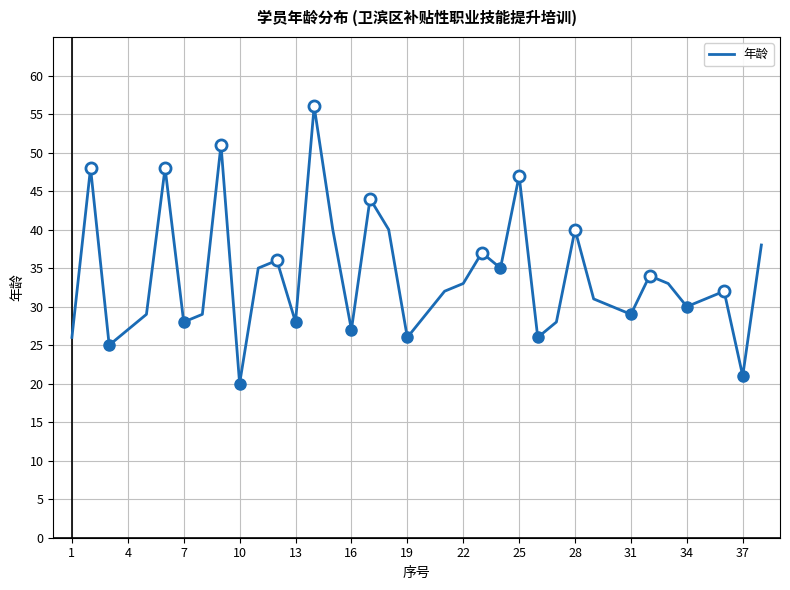

Reading left to right, extract all data points from this chart.

26	48	25	27	29	48	28	29	51	20	35	36	28	56	40	27	44	40	26	29	32	33	37	35	47	26	28	40	31	30	29	34	33	30	31	32	21	38